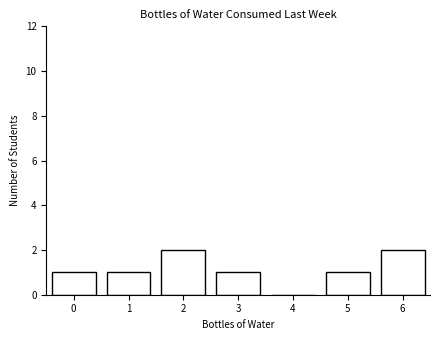

Reading right to left, transcribe all the data shown in this chart.

6=2	5=1	4=0	3=1	2=2	1=1	0=1